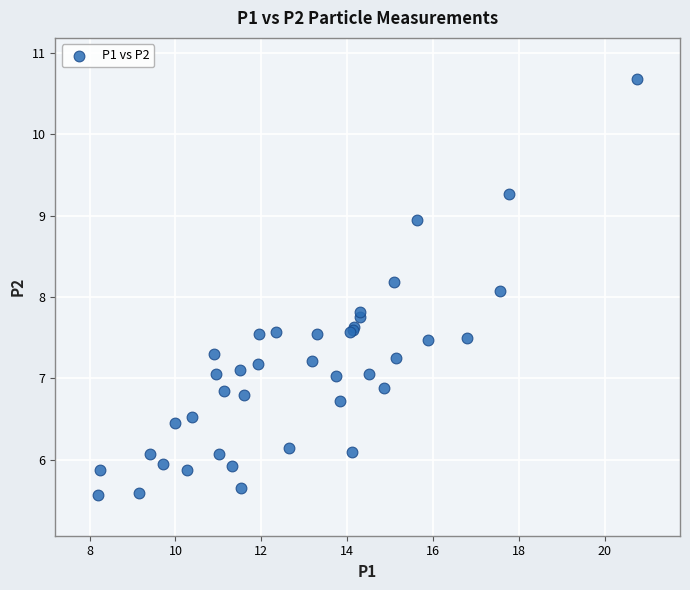

What Y value in the scatter plot is closest to 8?

8.1